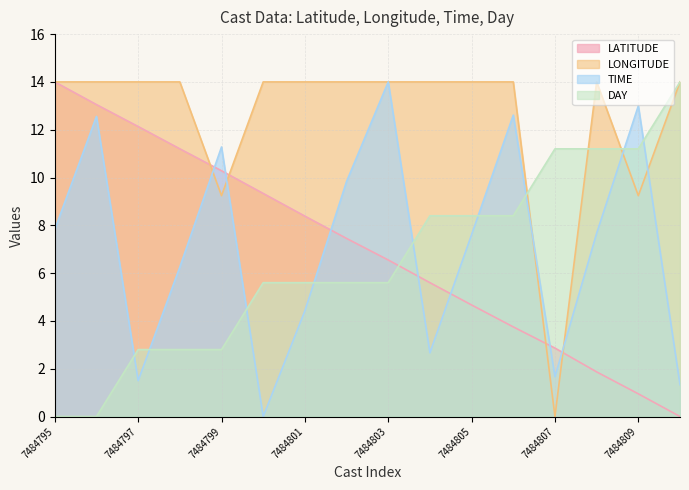

Which series has the widest spread of values?

LATITUDE